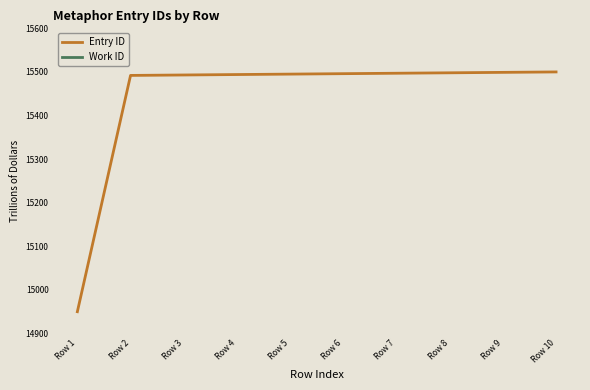

Reading left to right, list all the values displayed in this chart.

Entry ID: 14950	15492	15493	15494	15495	15496	15497	15498	15499	15500
Work ID: 5590	5813	5813	5813	5813	5813	5813	5813	5813	5813